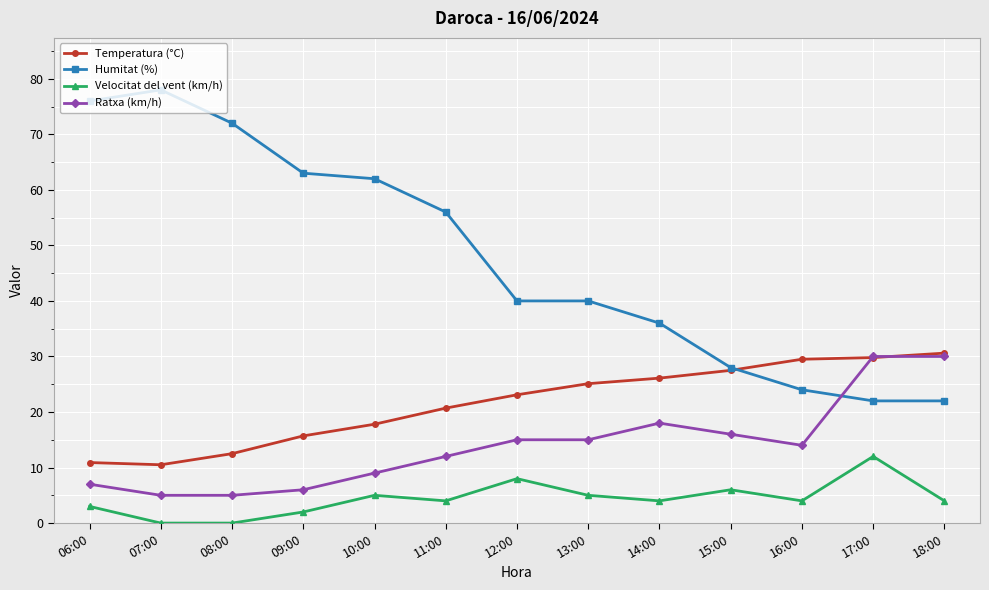

Between 10:00 and 13:00, which series saw the biggest shift?

Humitat (%)